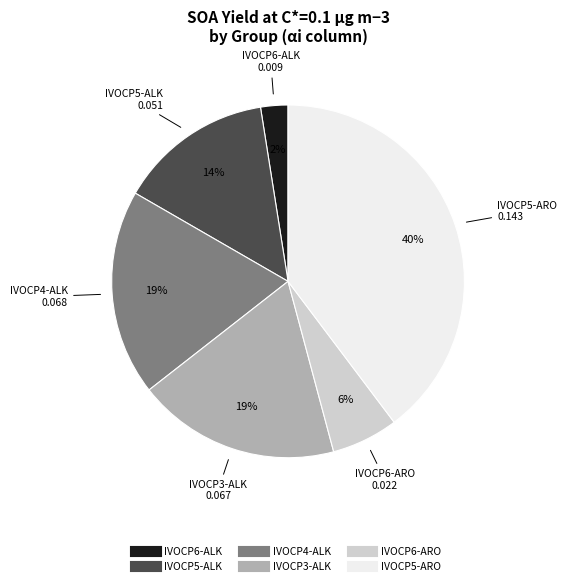

Does IVOCP5-ARO account for over 50% of the chart?

No